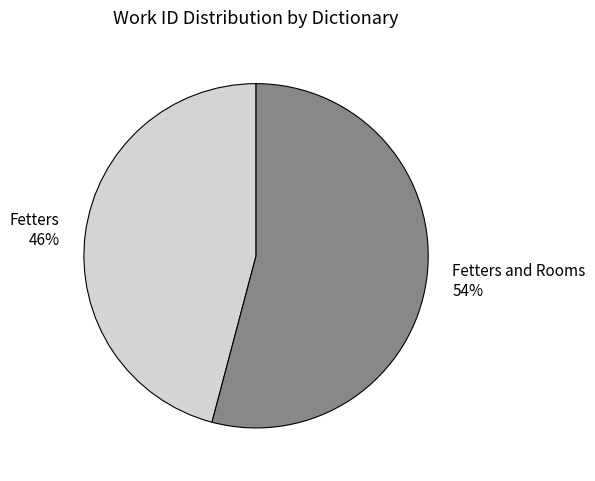

What percentage is the Fetters 46% slice, to the nearest percent?

46%